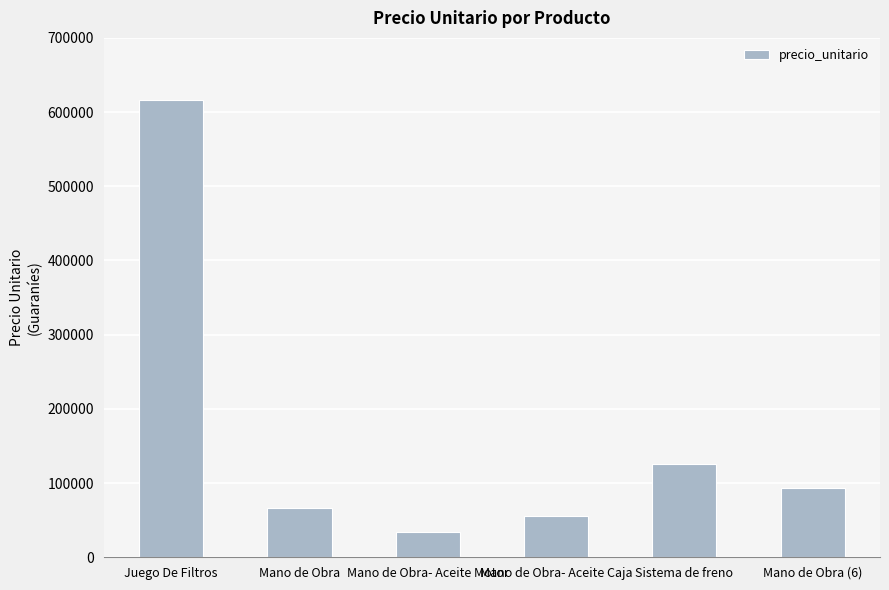

Reading left to right, transcribe all the data shown in this chart.

616000	66500	34000	55200	125200	94000